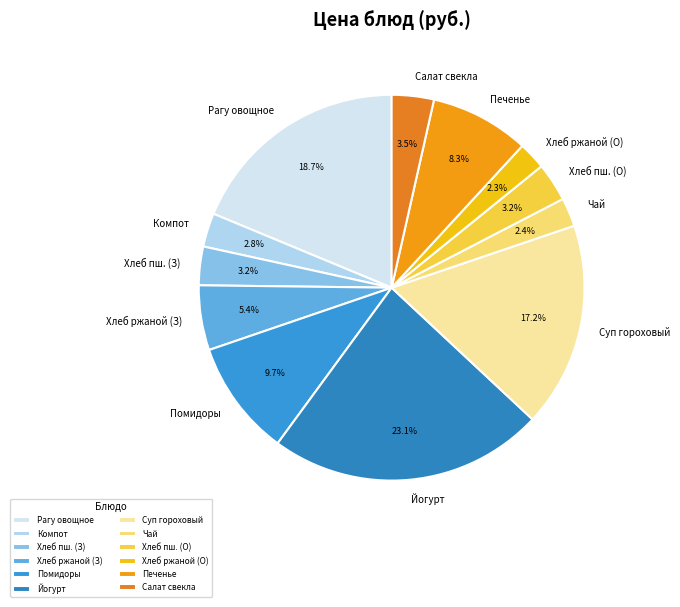

Which has a higher value, Хлеб ржаной (О) or Компот?

Компот